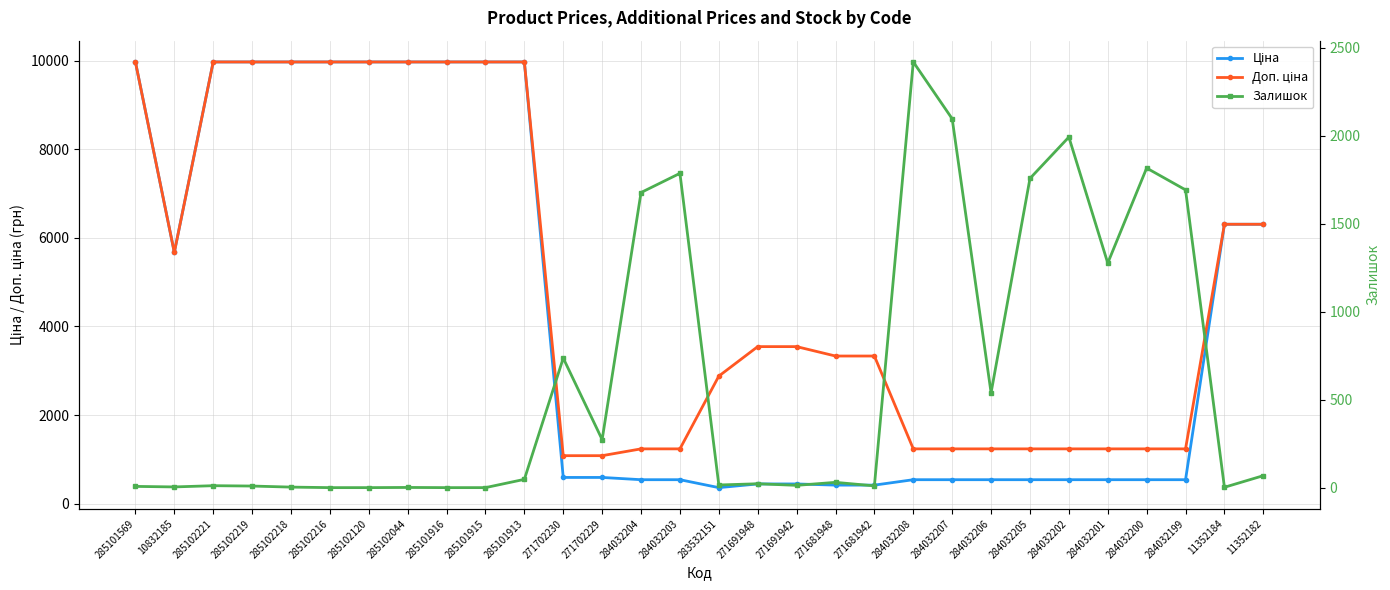

What is the value of the Залишок point at the 18th from the left?

13.0